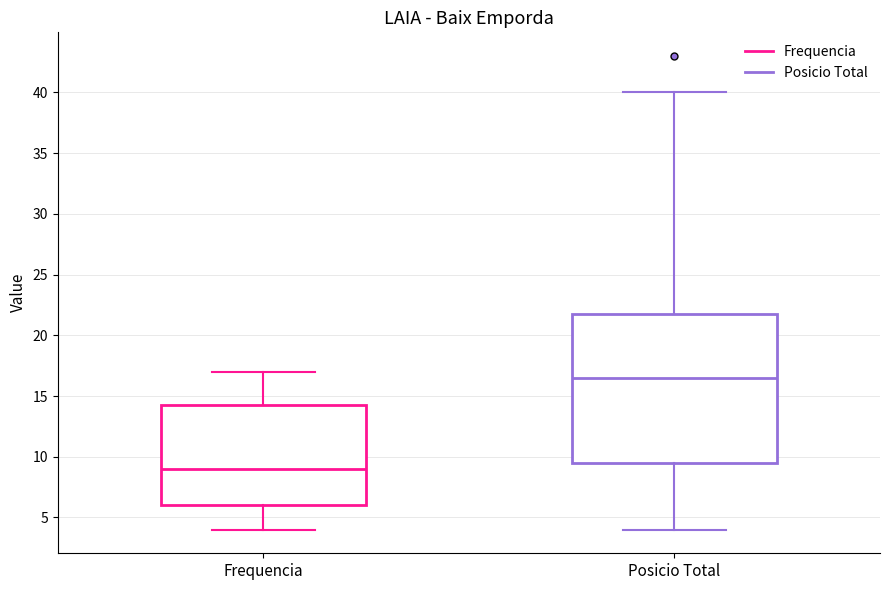

Which box's median line is the highest?

Posicio Total